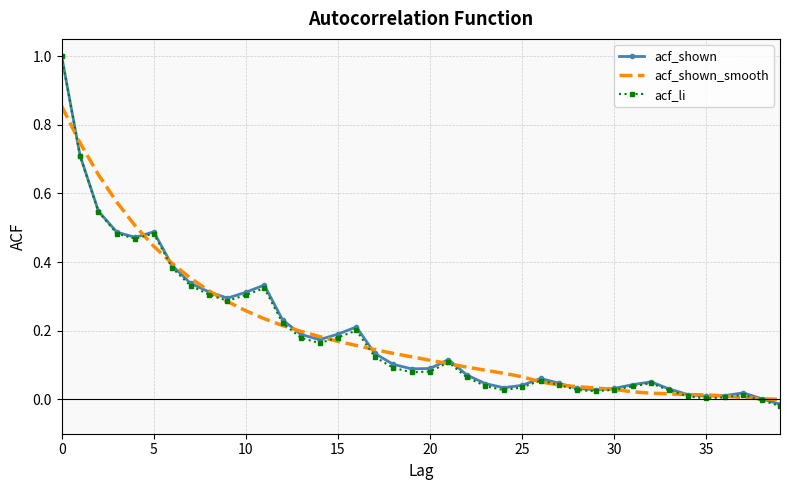

Which series has the widest spread of values?

acf_li